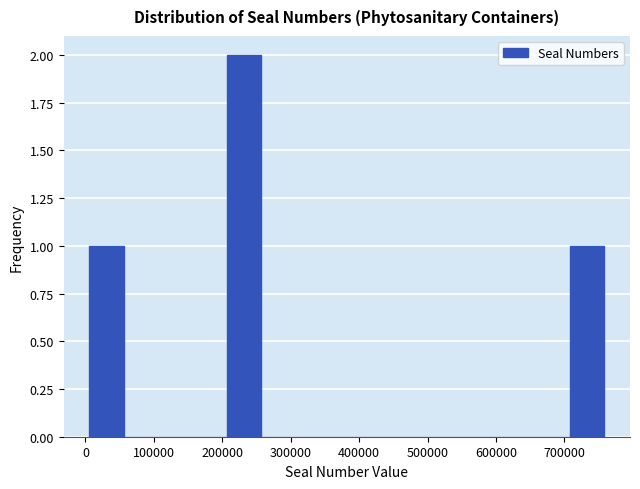

Reading left to right, list every bar in this chart as the range it spans on the x-axis followed by its height. Neither the bar edges nor the heights are printed on the chart, so give them approximately, as read against the axes.

10000 to 60000: 1
60000 to 110000: 0
110000 to 160000: 0
160000 to 210000: 0
210000 to 260000: 2
260000 to 310000: 0
310000 to 360000: 0
360000 to 410000: 0
410000 to 460000: 0
460000 to 510000: 0
510000 to 560000: 0
560000 to 610000: 0
610000 to 660000: 0
660000 to 710000: 0
710000 to 760000: 1